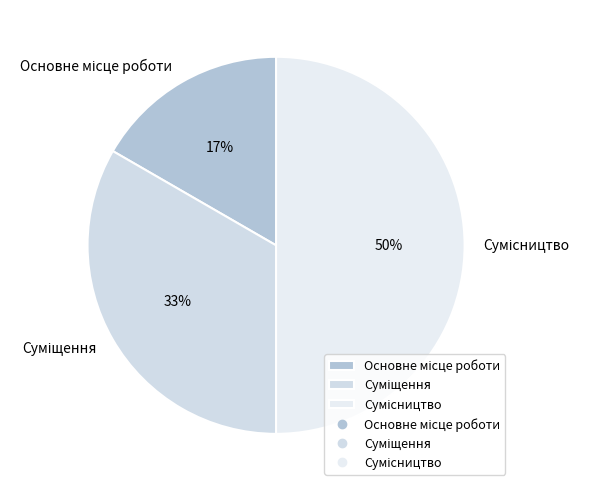

To the nearest percent, what is the difference between the largest and smallest slice percentages?

33%